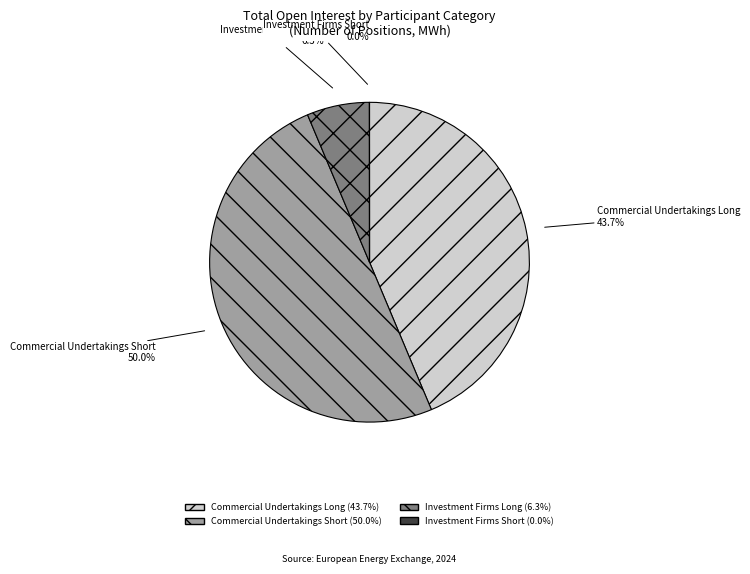

Is Commercial Undertakings Long 43.7% the majority of the pie?

No